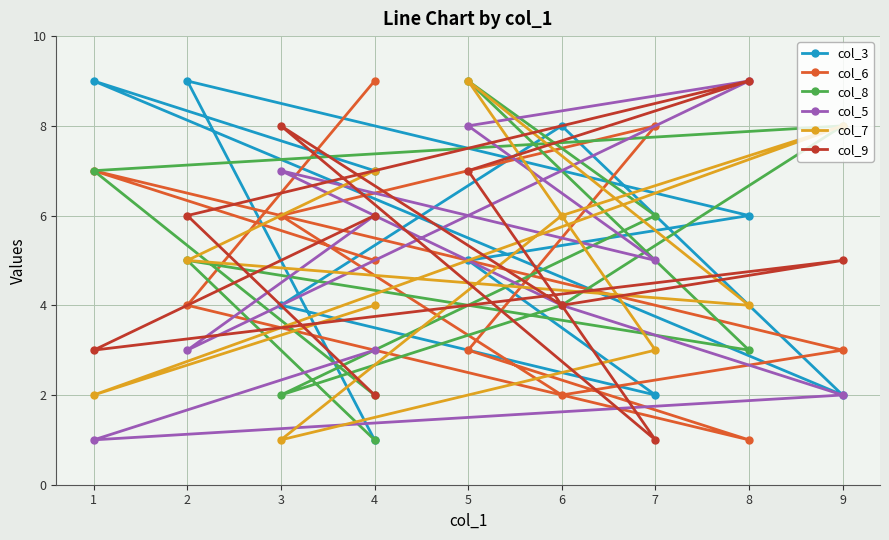

What is the average value of the col_9 series?

5